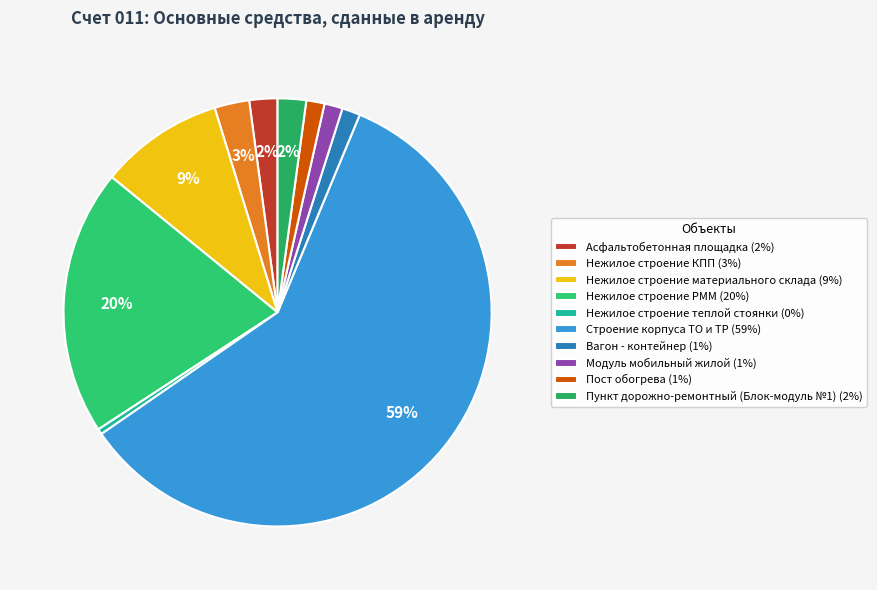

How many segments does this pie chart have?

10